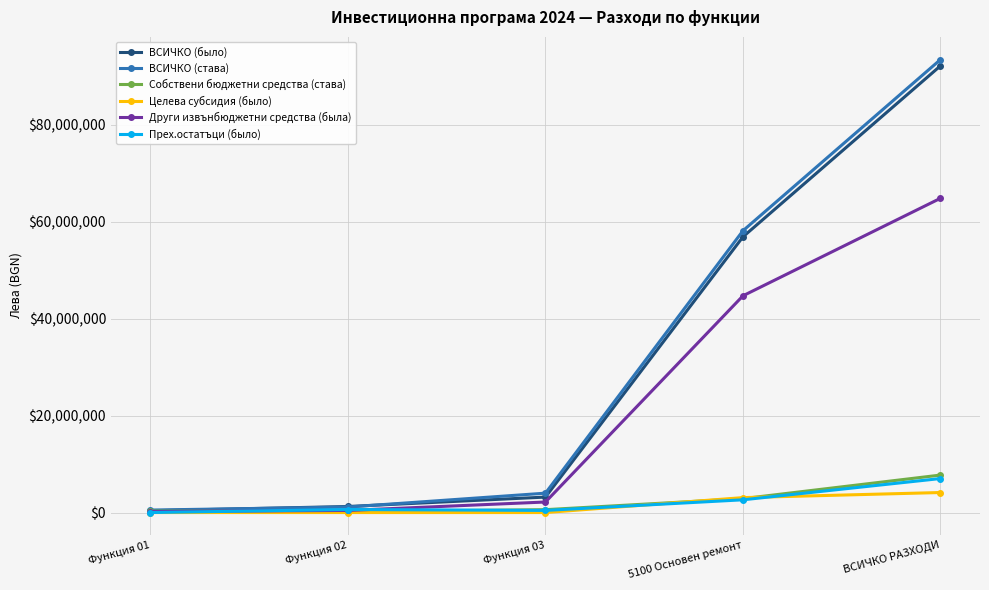

Is the value of ВСИЧКО (става) at Функция 02 greater than the value of Целева субсидия (было) at Функция 03?

Yes